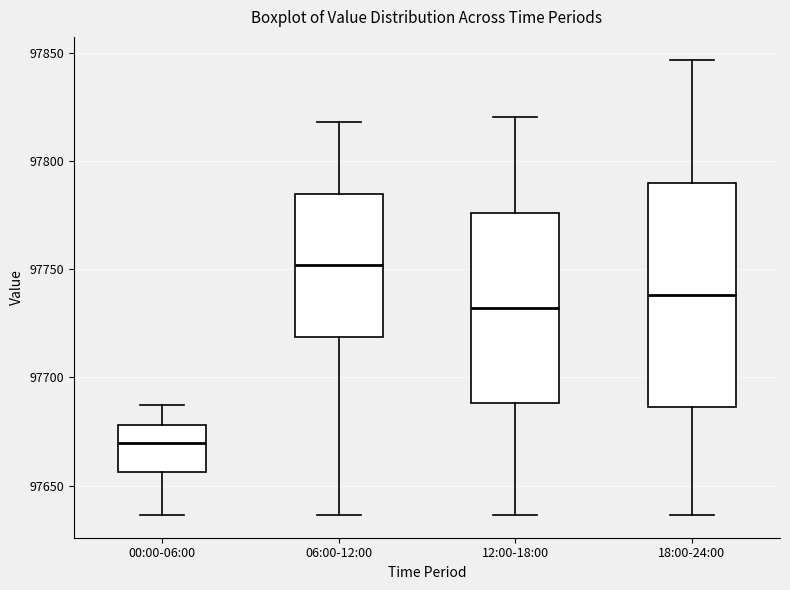

Comparing the boxes themselves (not the whiskers), which one is the tallest?

18:00-24:00